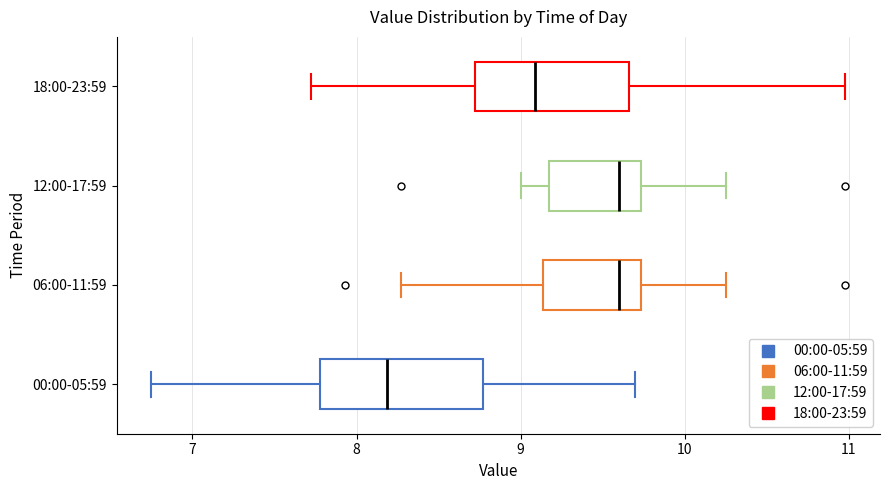

Reading bottom to top, read every box against the x-axis: the position of its median line, the range the box covers, and the ends of its whiskers. The values are not printed on the chart, so give them approximately, as read against the axis.

00:00-05:59: median 8.2, box 7.8 to 8.8, whiskers 6.8 to 9.7
06:00-11:59: median 9.6, box 9.1 to 9.7, whiskers 8.3 to 10.3
12:00-17:59: median 9.6, box 9.2 to 9.7, whiskers 9.0 to 10.3
18:00-23:59: median 9.1, box 8.7 to 9.7, whiskers 7.7 to 11.0